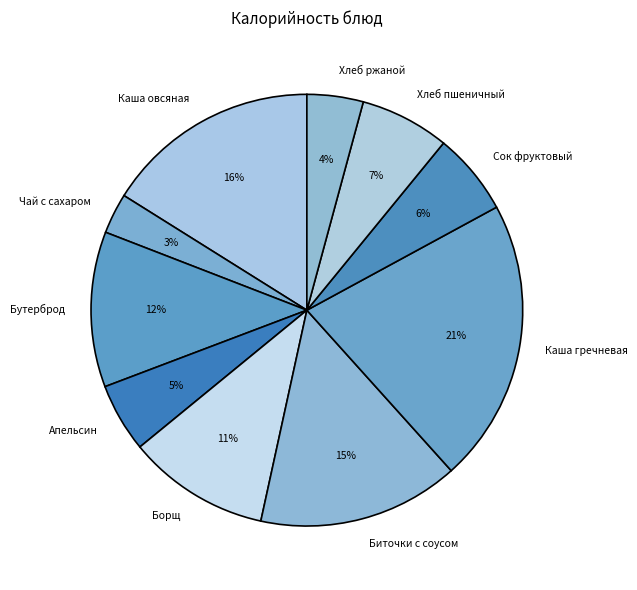

Count the number of slices in the pie.

10